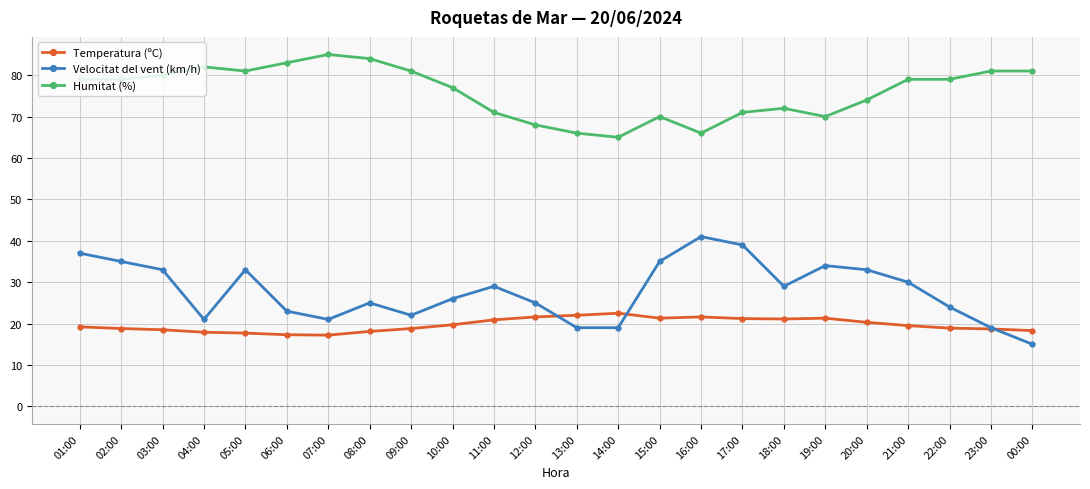

True or false: Humitat (%) and Temperatura (ºC) cross at least once.

False